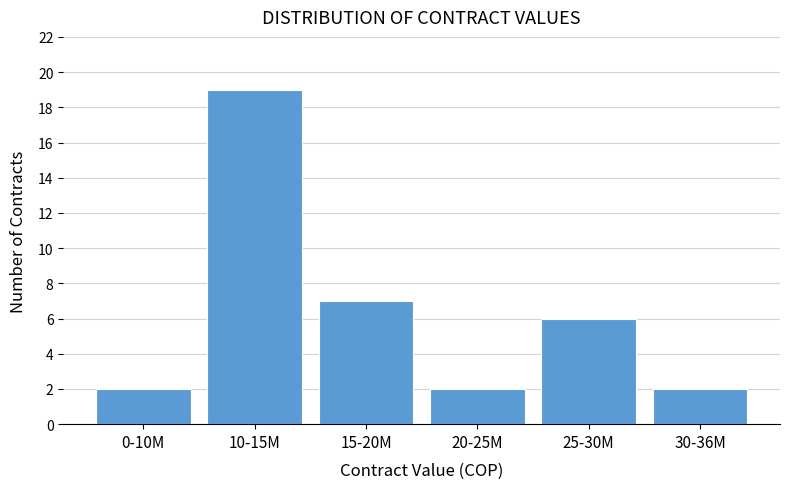

Reading left to right, transcribe all the data shown in this chart.

2	19	7	2	6	2